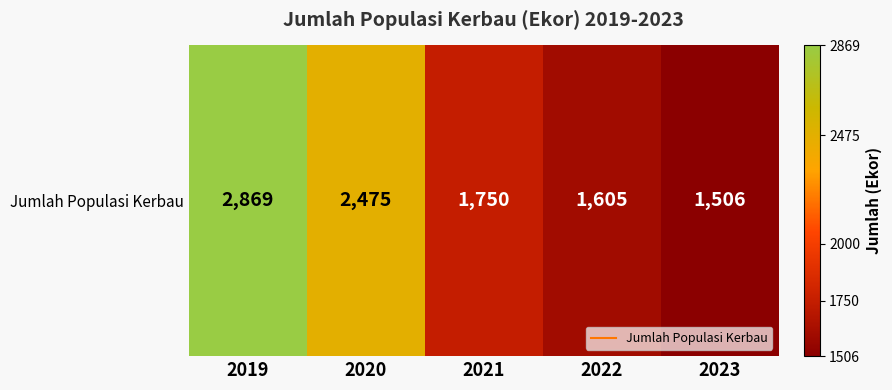

What is the maximum value shown in the chart?

2869